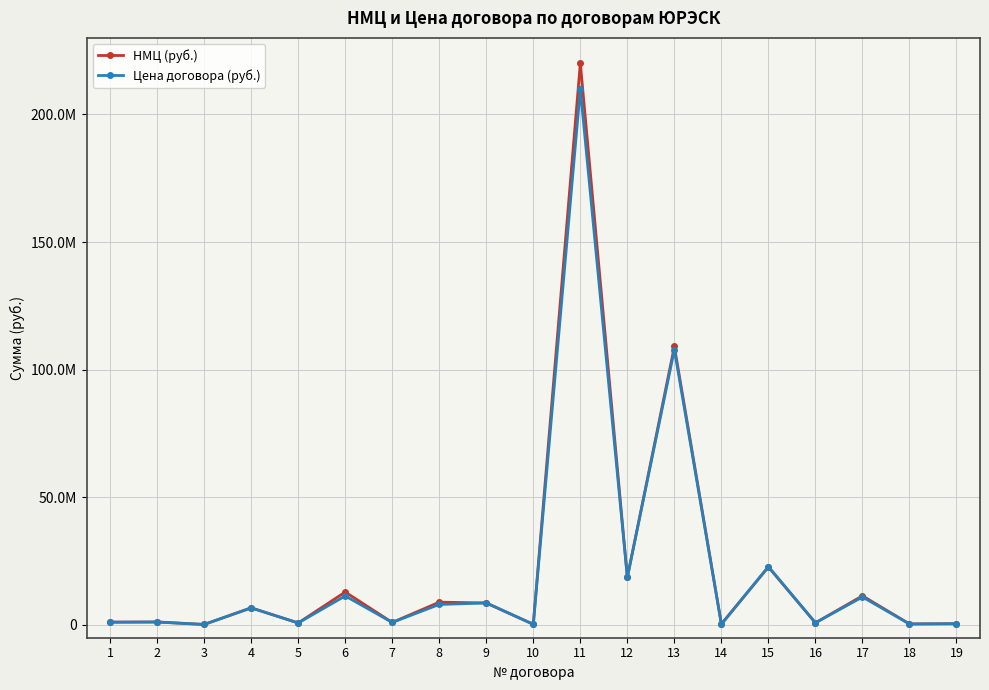

What are all the series names shown in the legend?

НМЦ (руб.), Цена договора (руб.)